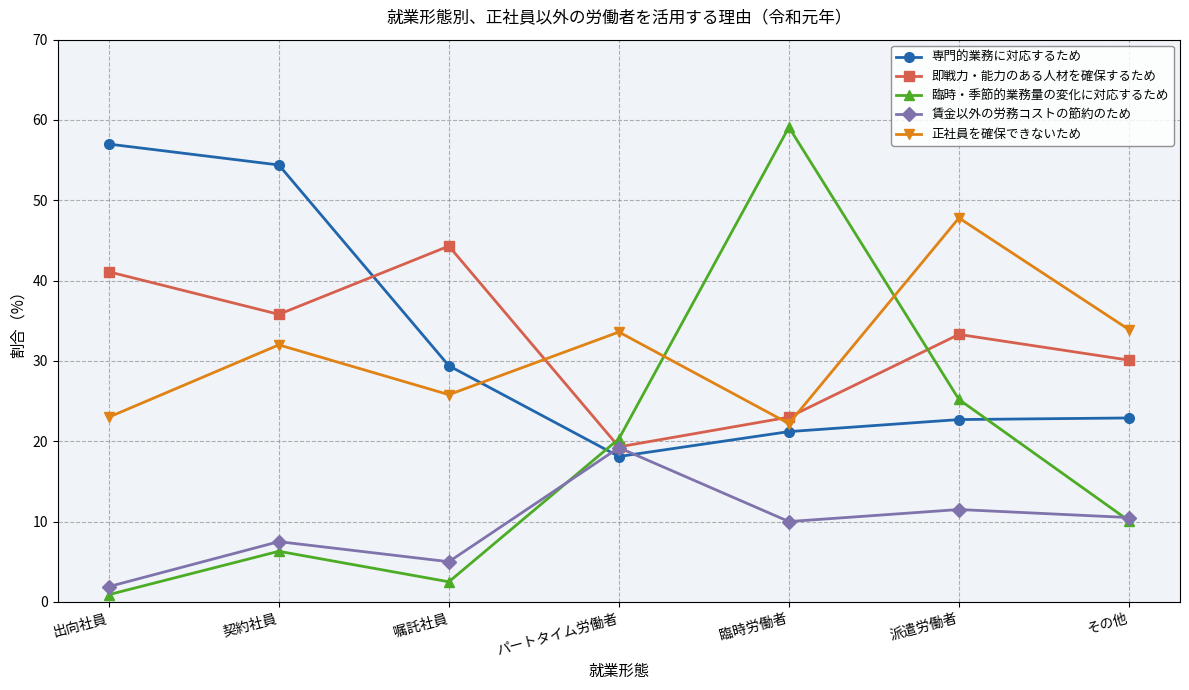

True or false: 賃金以外の労務コストの節約のため has a value of 10.5 at その他.

True